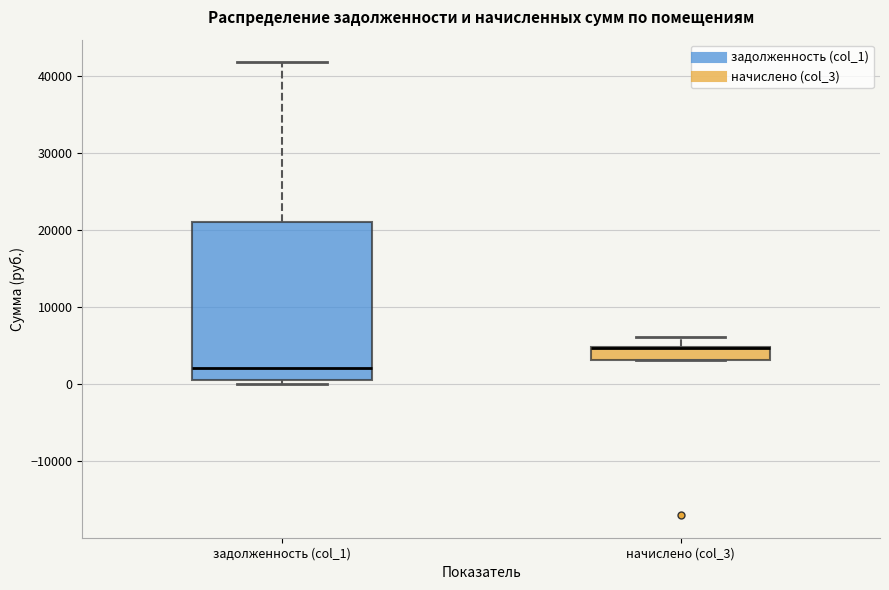

Reading left to right, read every box against the y-axis: the position of its median line, the range the box covers, and the ends of its whiskers. The values are not printed on the chart, so give them approximately, as read against the axis.

задолженность (col_1): median 2000, box 1000 to 21000, whiskers 0 to 42000
начислено (col_3): median 5000 (drawn on the box's upper edge), box 3000 to 5000, whiskers 3000 to 6000